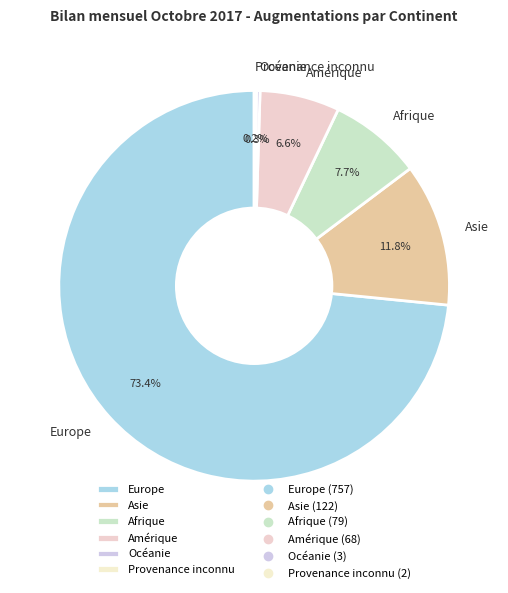

What portion of the pie excludes Afrique?

92.3%